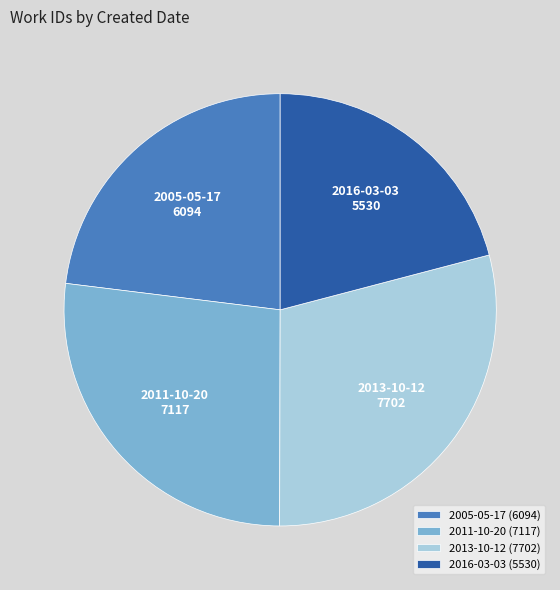

Does 2016-03-03 represent more than half of the total?

No